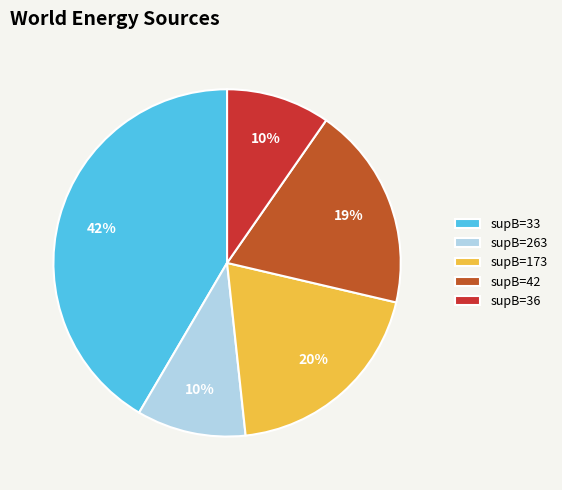

Count the number of slices in the pie.

5